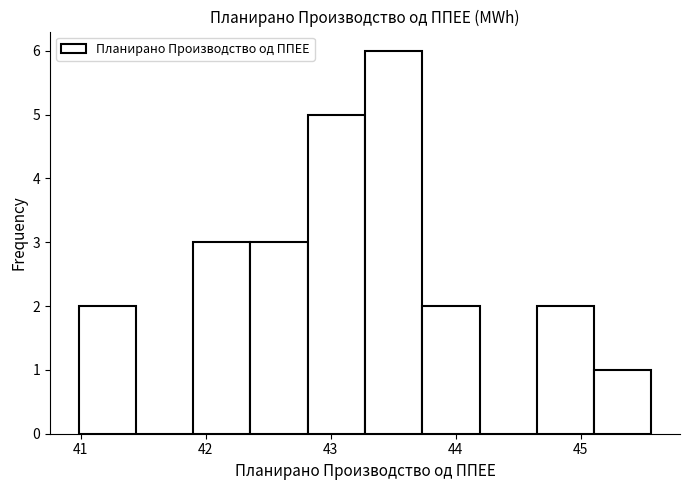

How tall is the bar that spans 42.4 to 42.8 on the x-axis? Neither the bar edges nor the heights are printed on the chart, so give them approximately, as read against the axes.

3